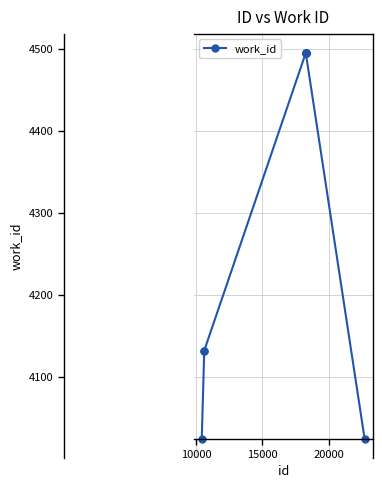

How many distinct data groups are displayed?

1